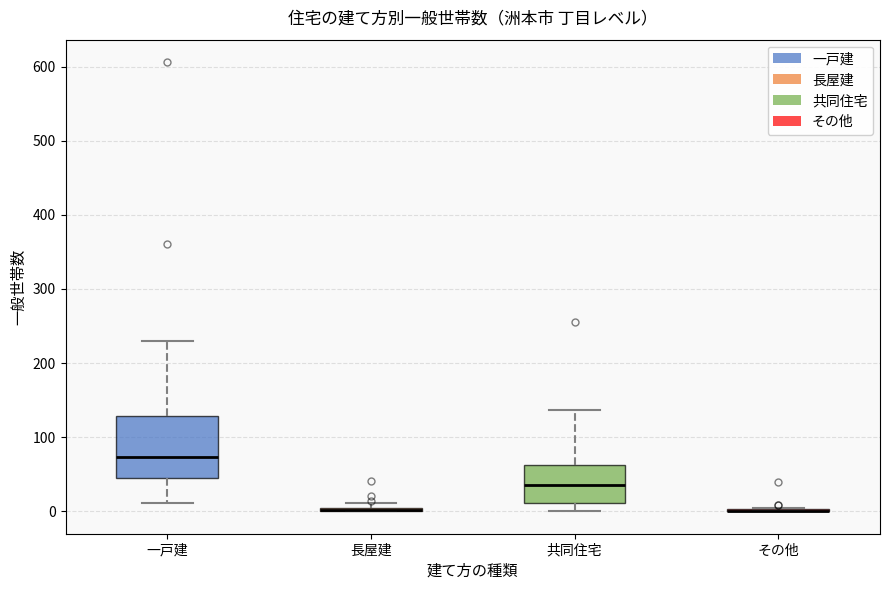

Where does the upper whisker of the box for 共同住宅 end on the y-axis? The values are not printed on the chart, so give them approximately, as read against the axis.

140